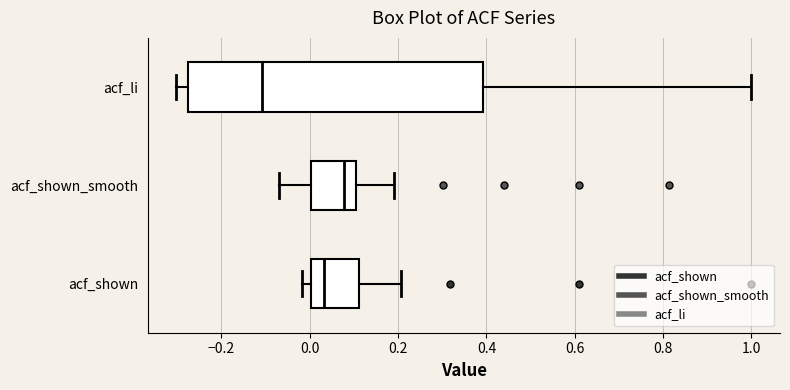

Which box is the widest, from its left edge to its right edge?

acf_li